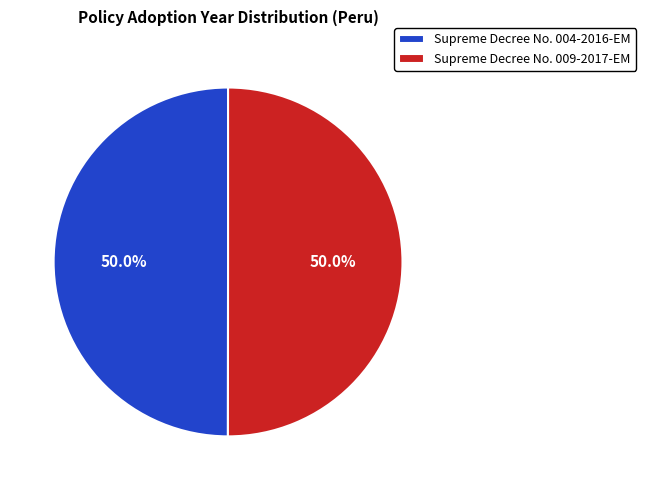

What portion of the pie excludes Supreme Decree No. 004-2016-EM?

50.0%